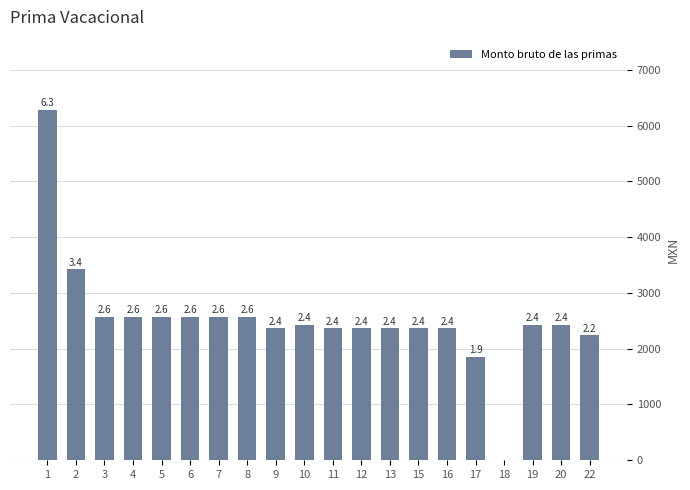

What is the maximum value shown in the chart?

6282.8